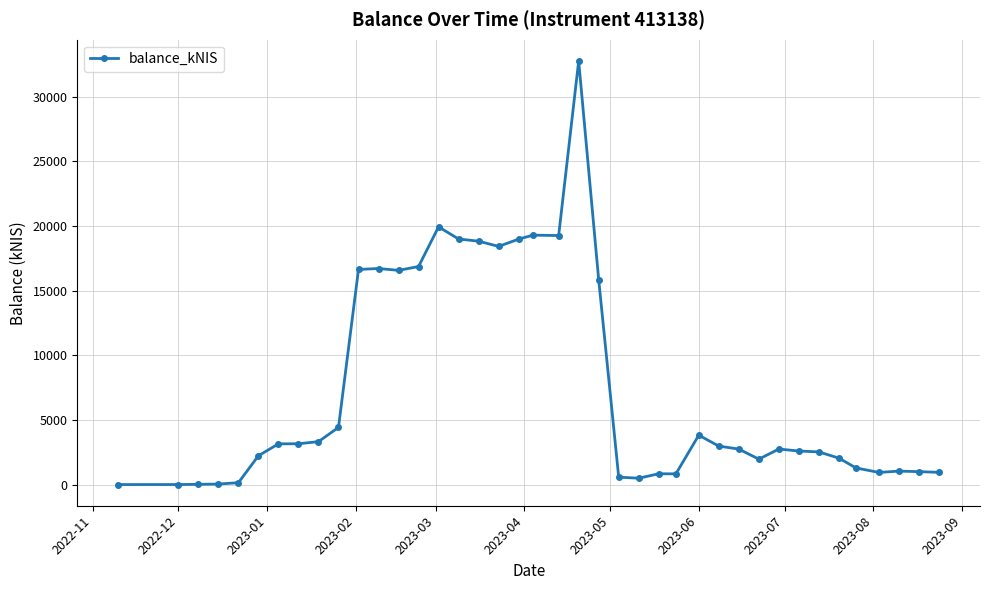

How many values exceed 2746?

20